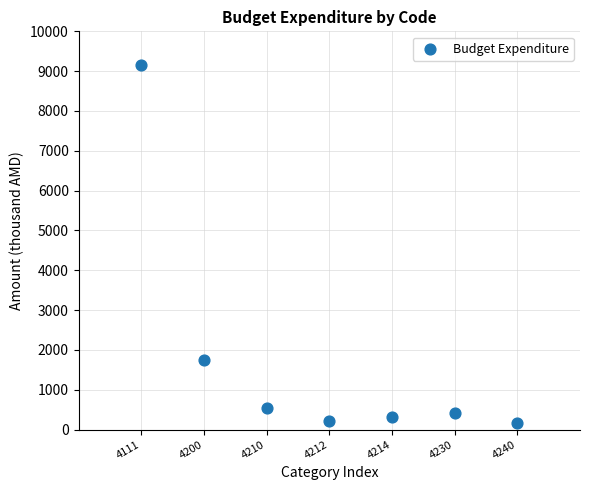

What is the average Y value?

1794.2